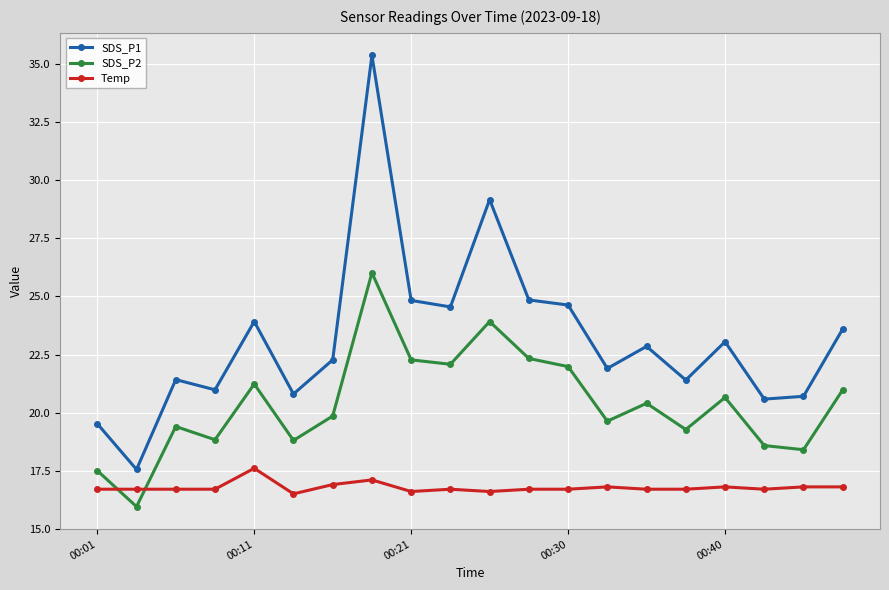

Which series has the largest total across all categories?

SDS_P1